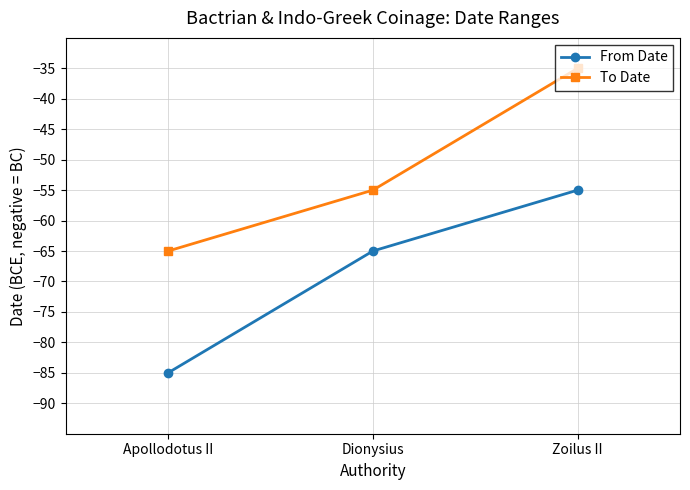

What is the greatest value displayed?

-35